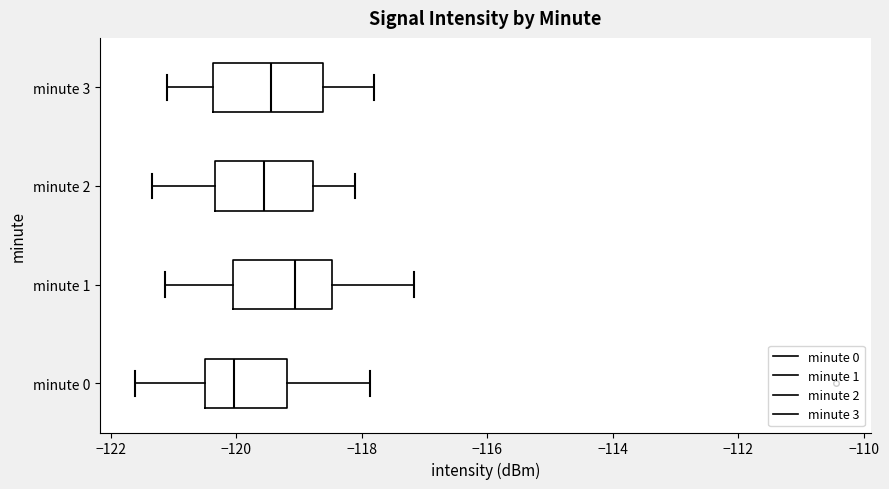

Which box has the furthest to the left median line?

minute 0